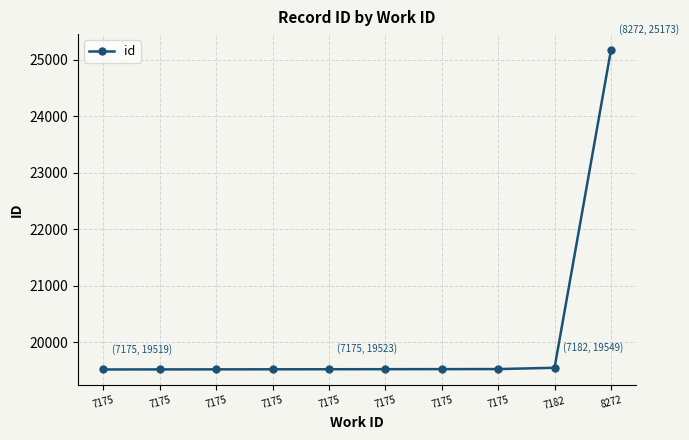

At which label is the value closest to 22346?

7182